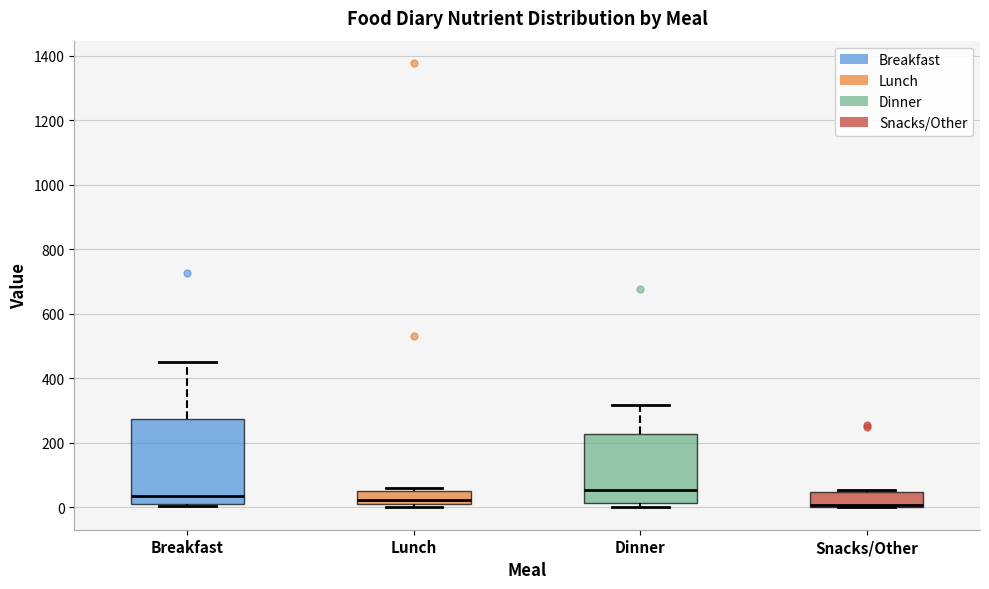

Reading left to right, read every box against the y-axis: the position of its median line, the range the box covers, and the ends of its whiskers. The values are not printed on the chart, so give them approximately, as read against the axis.

Breakfast: median 40, box 20 to 280, whiskers 0 to 460
Lunch: median 20 (just above the box's lower edge), box 20 to 60, whiskers 0 to 60 (just above the box's upper edge)
Dinner: median 60, box 20 to 220, whiskers 0 to 320
Snacks/Other: median 0 (just above the box's lower edge), box 0 to 40, whiskers 0 to 60